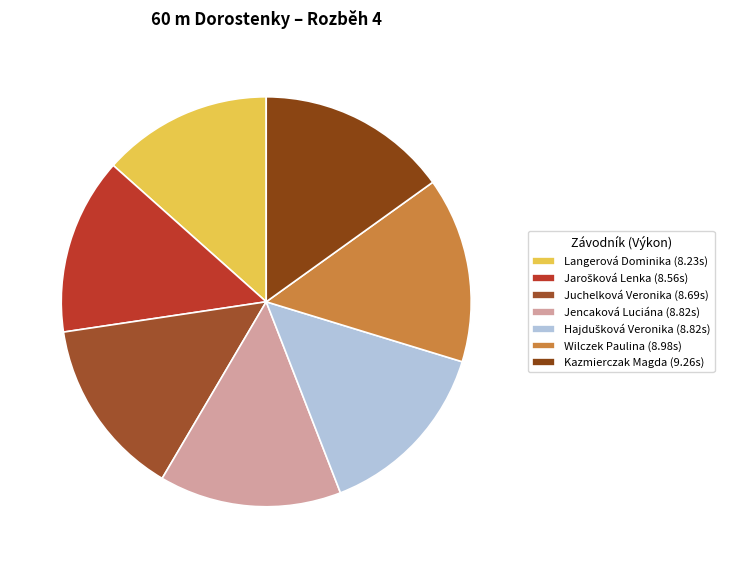

What percentage is NOT represented by Jencaková Luciána?

85.6%